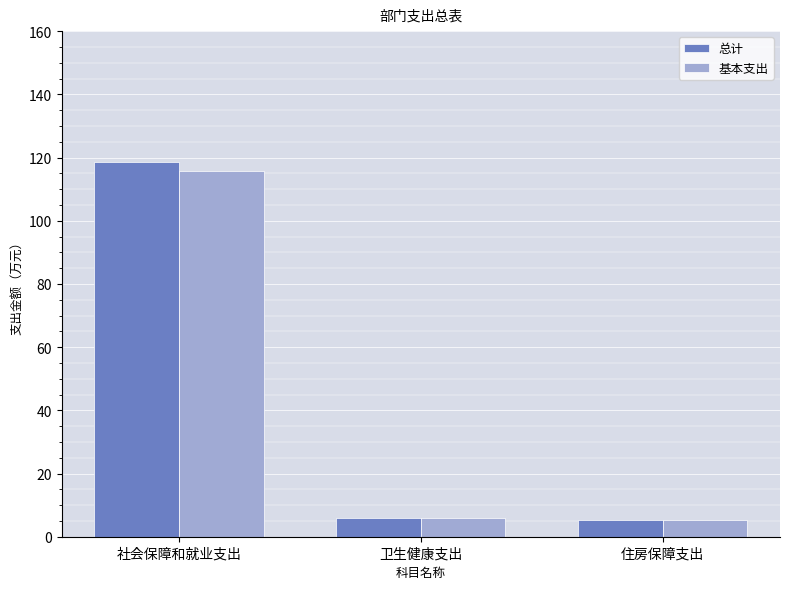

What is the sum of the 基本支出 values at 住房保障支出 and 社会保障和就业支出?

121.1